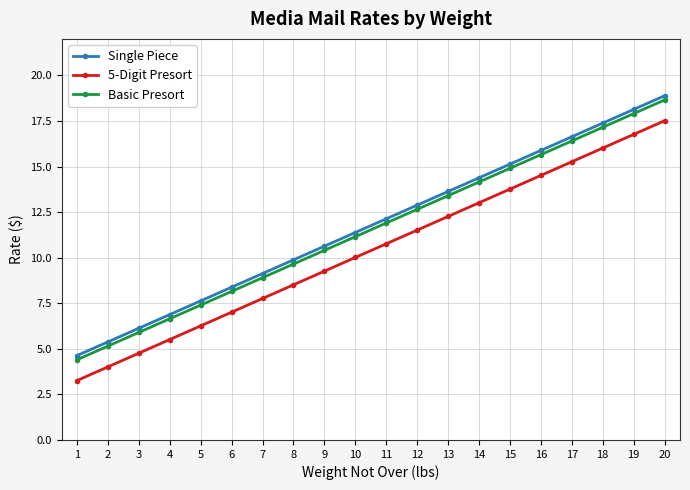

What is the difference between the maximum and second lowest values in the Basic Presort series?

13.5